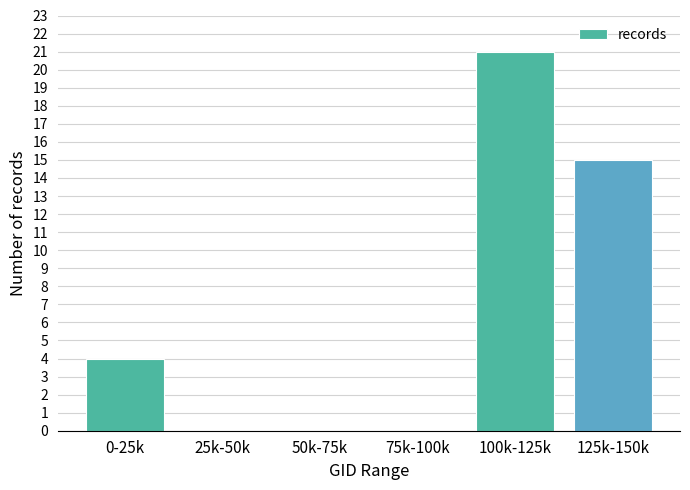

Reading right to left, extract all data points from this chart.

125k-150k=15	100k-125k=21	75k-100k=0	50k-75k=0	25k-50k=0	0-25k=4